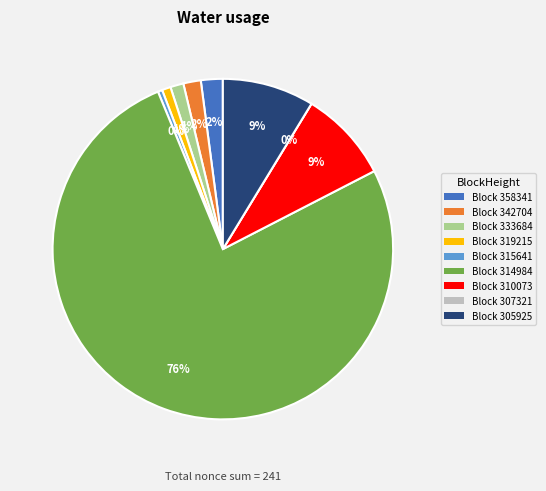

How much of the chart is everything except 307321?

100.0%